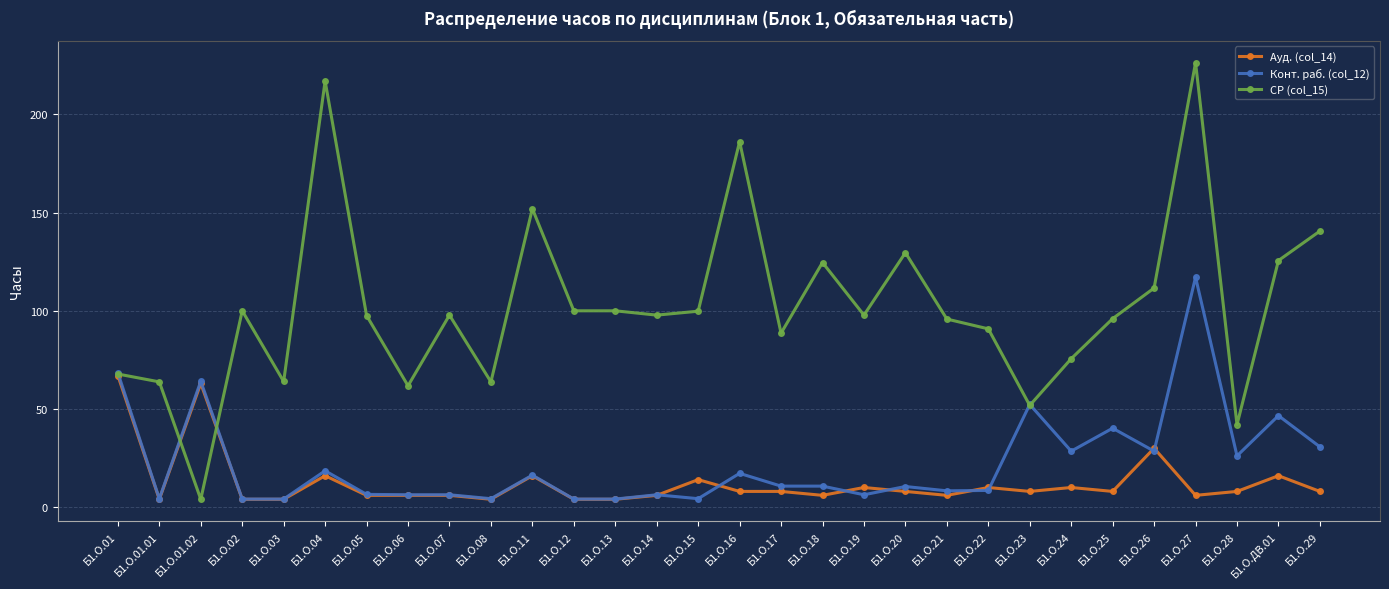

How many distinct data groups are displayed?

3